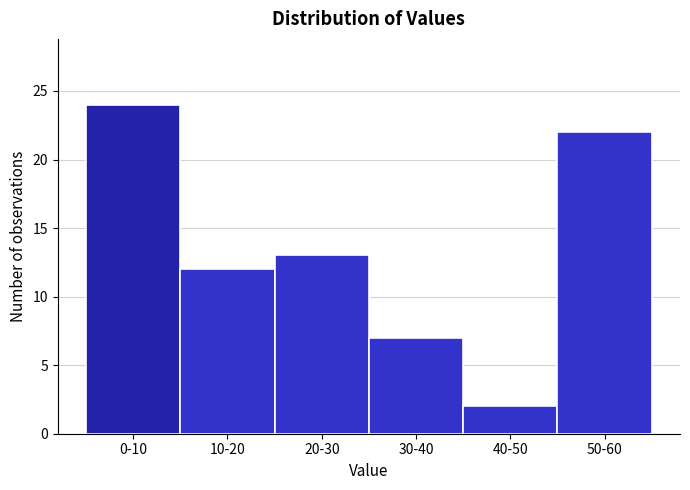

Reading right to left, transcribe all the data shown in this chart.

22	2	7	13	12	24